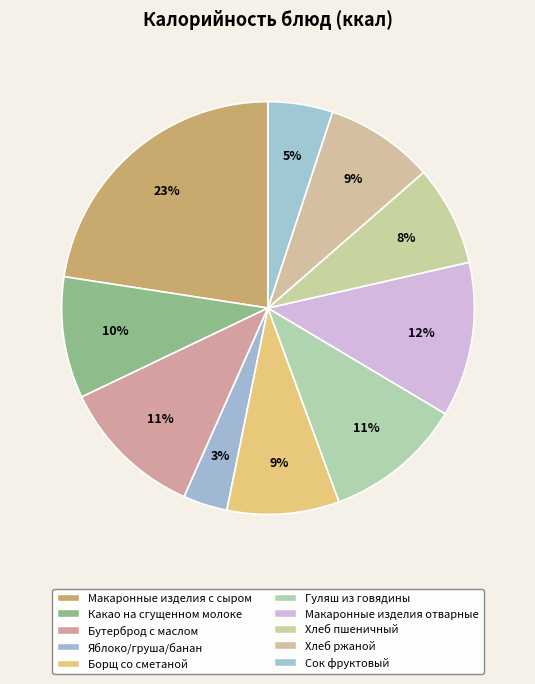

True or false: Хлеб ржаной accounts for 9% of the total.

True